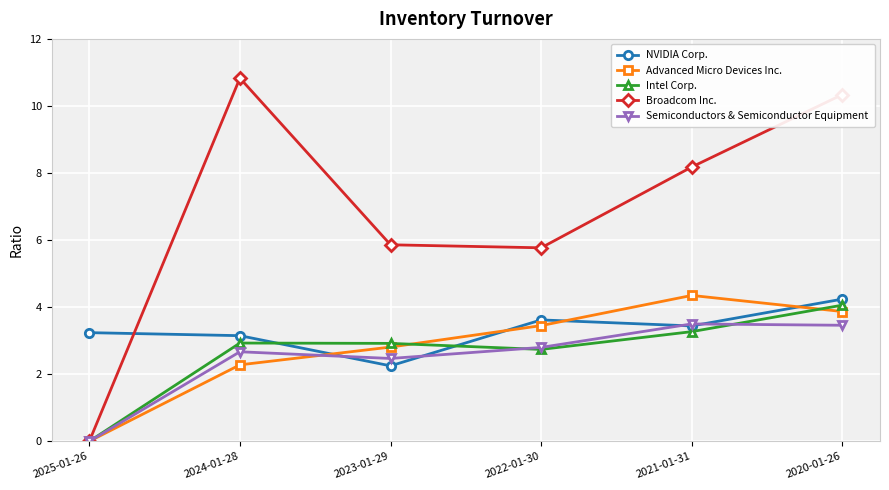

At which label does NVIDIA Corp. reach its peak?

2020-01-26